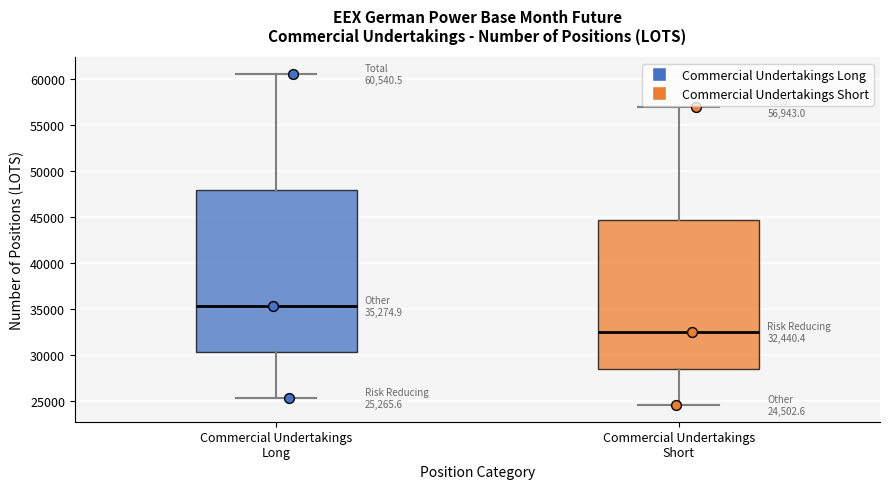

Which box's median line is the highest?

Commercial Undertakings Long